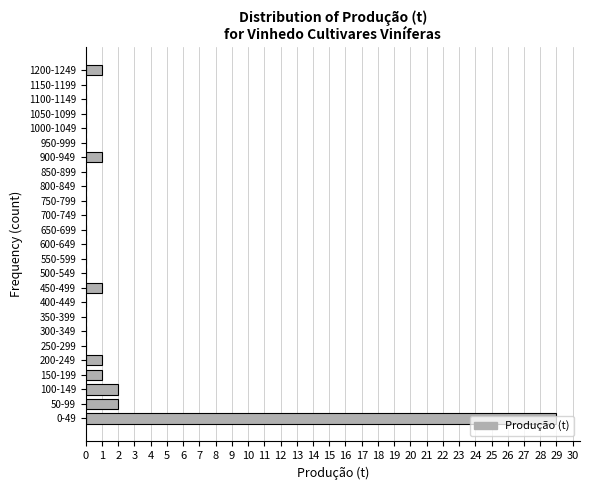

Is it true that the value at 900-949 is 1?

True